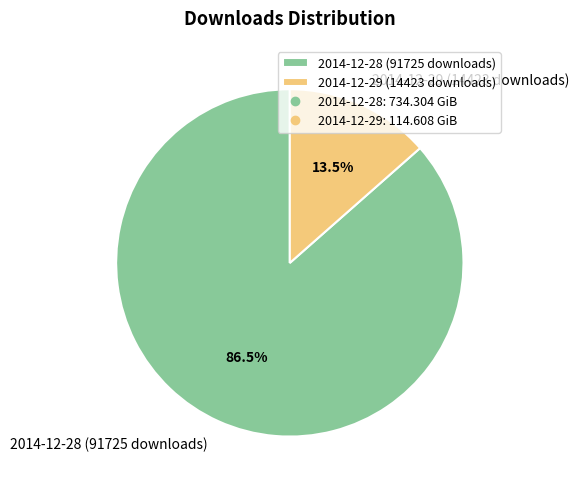

Is the sum of 2014-12-29 (14423 downloads) and 2014-12-28 (91725 downloads) greater than half?

Yes